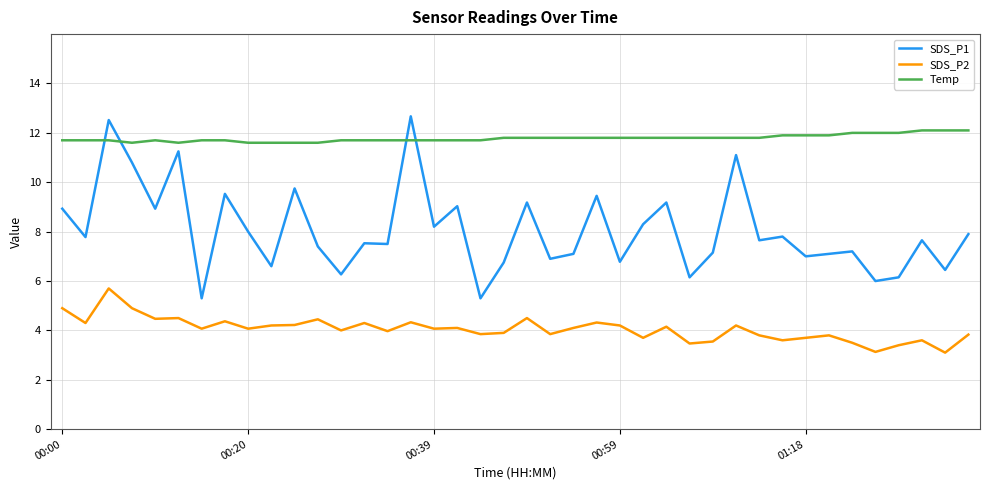

Which series has the largest range (max minus min)?

SDS_P1